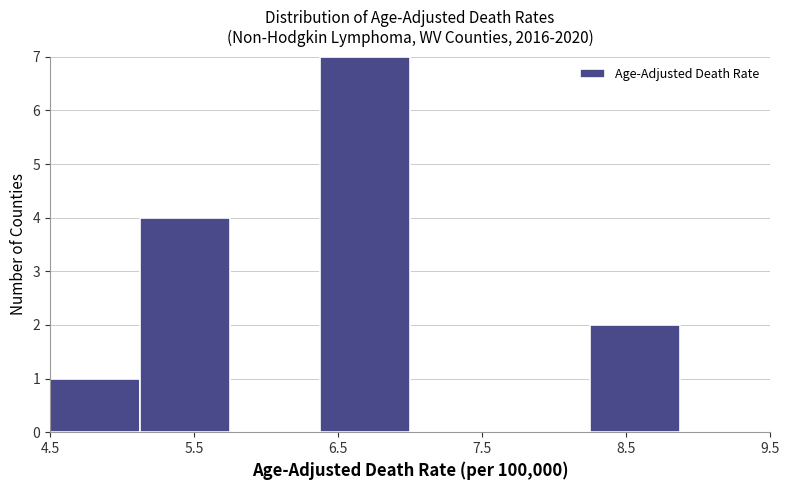

How tall is the bar that spans 6.4 to 7.0 on the x-axis? Neither the bar edges nor the heights are printed on the chart, so give them approximately, as read against the axes.

7